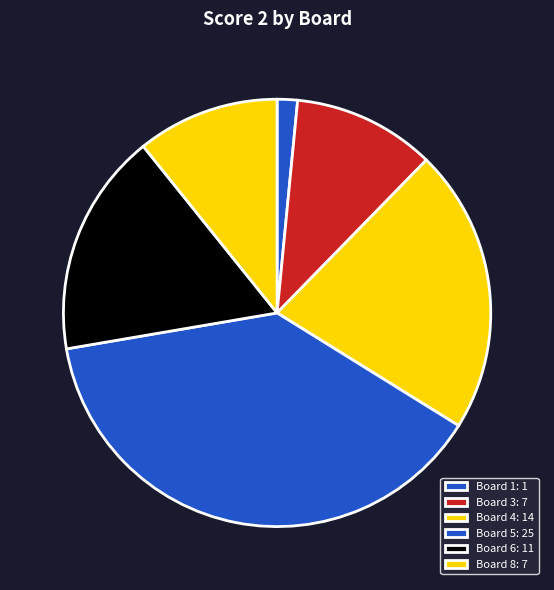

How many segments does this pie chart have?

6